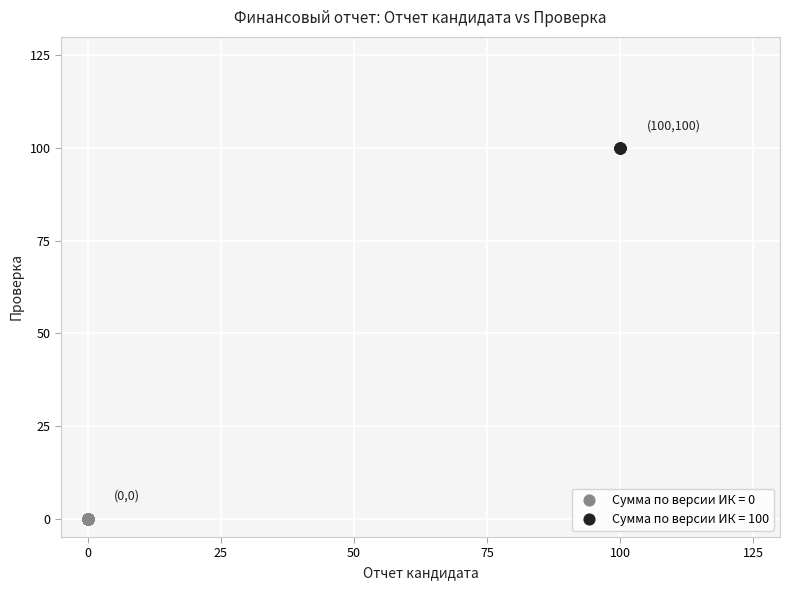

Which series contains the highest Y value?

Сумма по версии ИК = 100